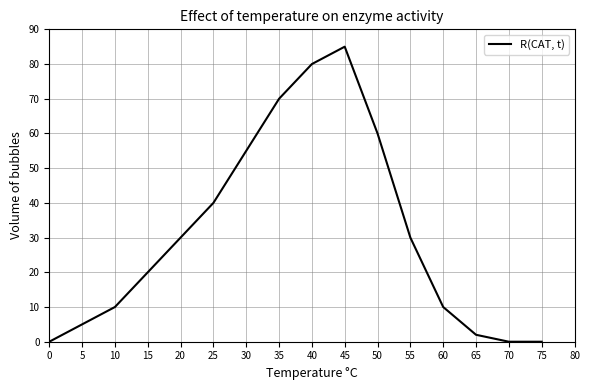

True or false: the data has more than 1 interior local peaks.

False